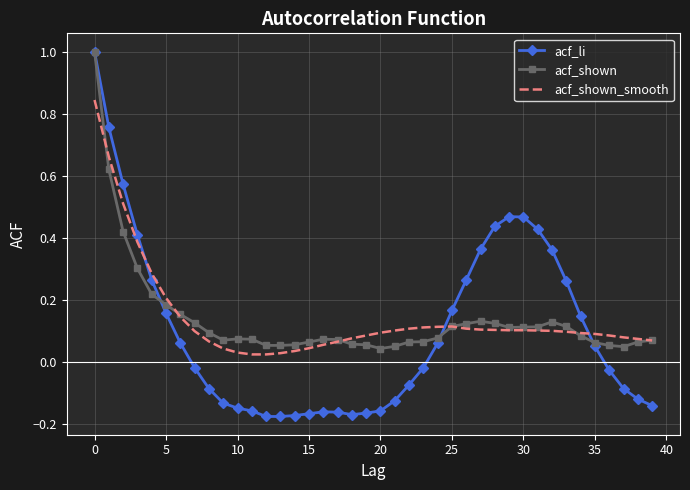

What is the maximum value for acf_li?

1.0